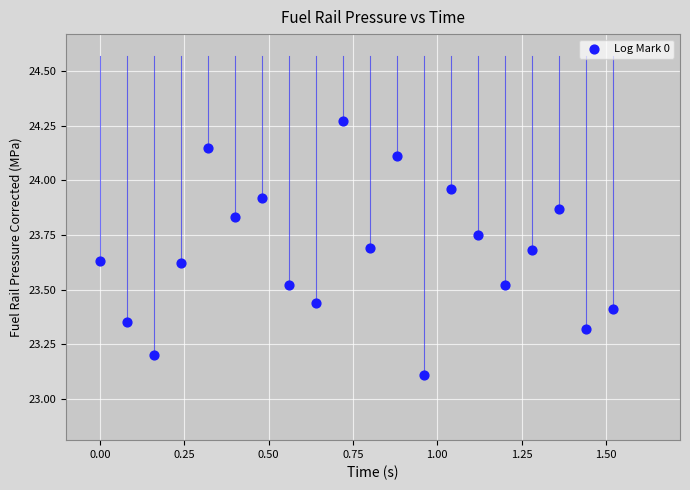

What is the range of X values (max minus min)?

1.5